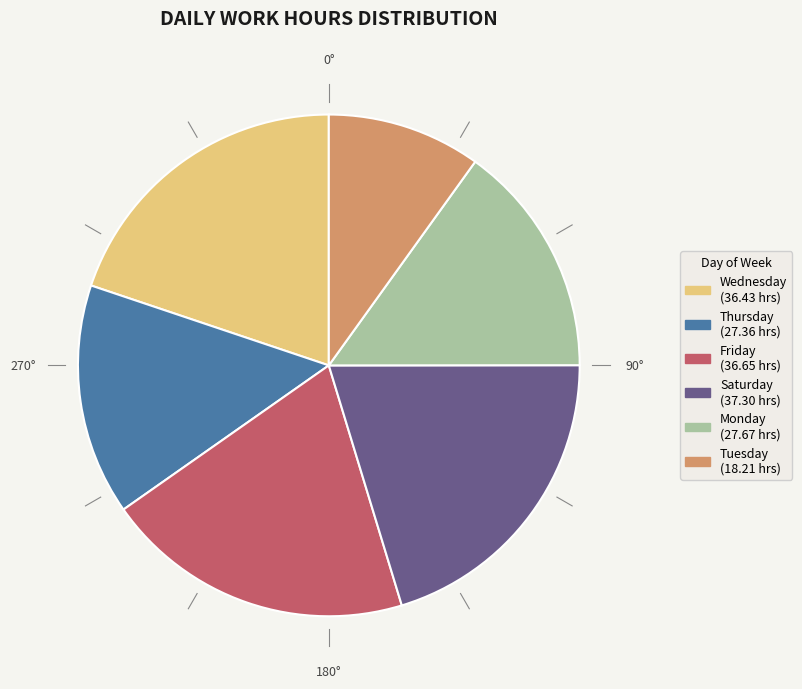

Is there any slice that represents more than half of the pie?

No